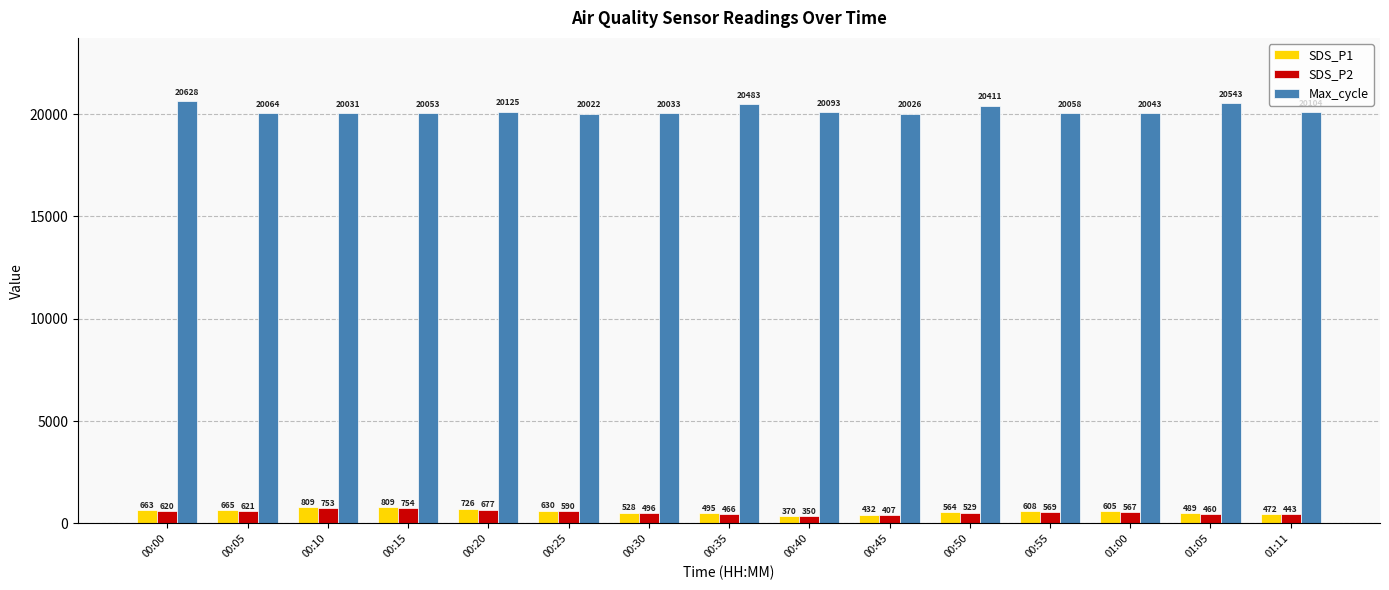

Which series changed the most between 00:05 and 00:25?

Max_cycle